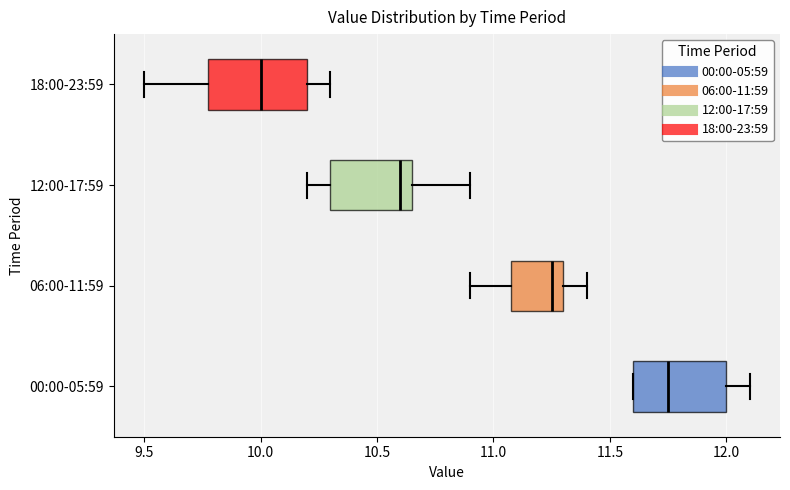

Where is the right edge of the box for 18:00-23:59 on the x-axis? The values are not printed on the chart, so give them approximately, as read against the axis.

10.20